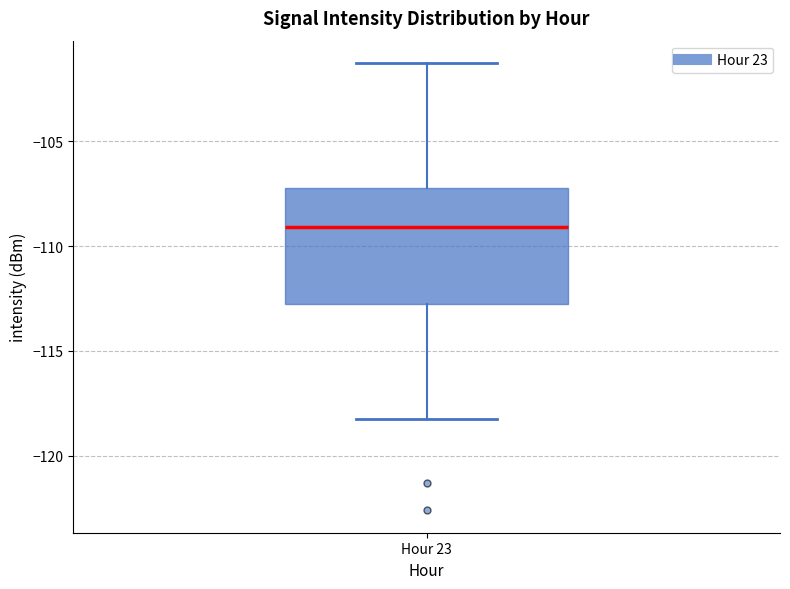

Read this box plot against the y-axis: the position of the median line, the range covered by the box, and the ends of both whiskers. The values are not printed on the chart, so give them approximately, as read against the axis.

median -109.0, box -113.0 to -107.0, whiskers -118.0 to -101.5